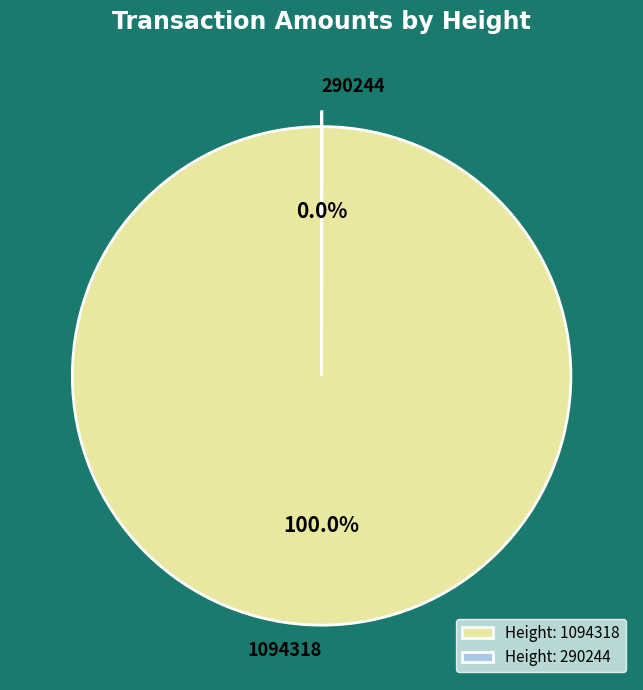

Is there any slice that represents more than half of the pie?

Yes